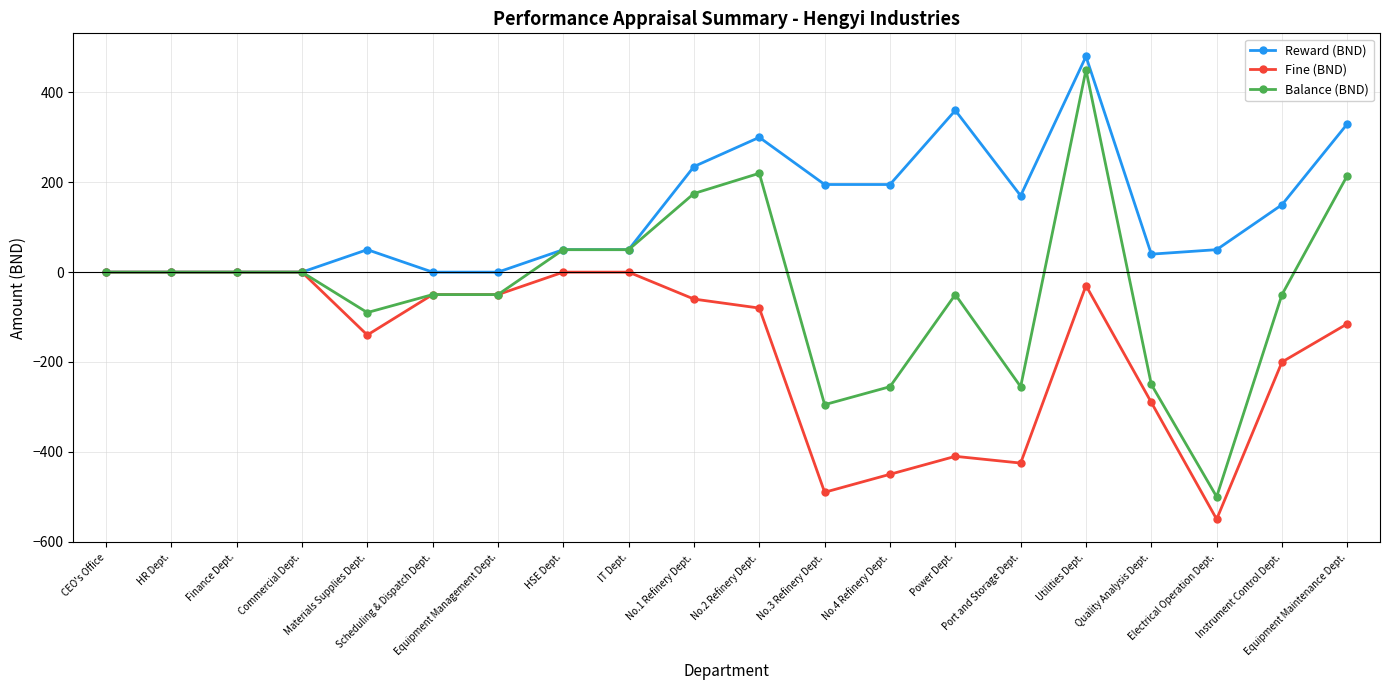

How many lines are shown in the chart?

3